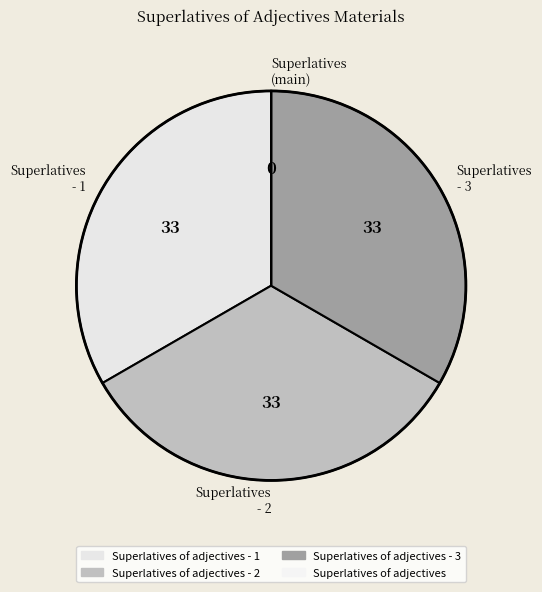

True or false: Superlatives - 3 accounts for 42% of the total.

False